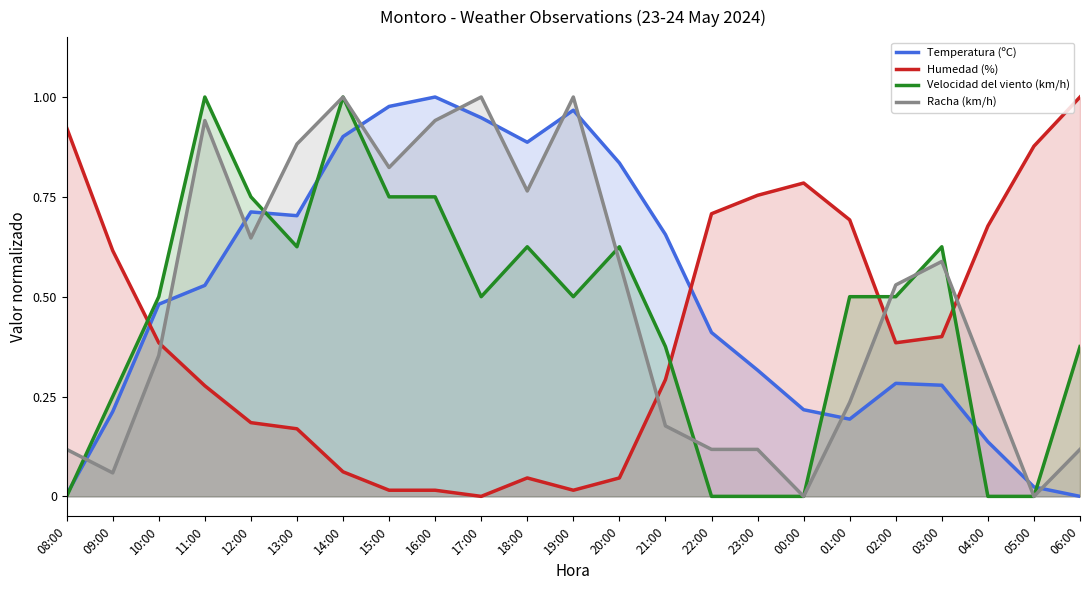

At how many categories does at least one series exceed 0?

23